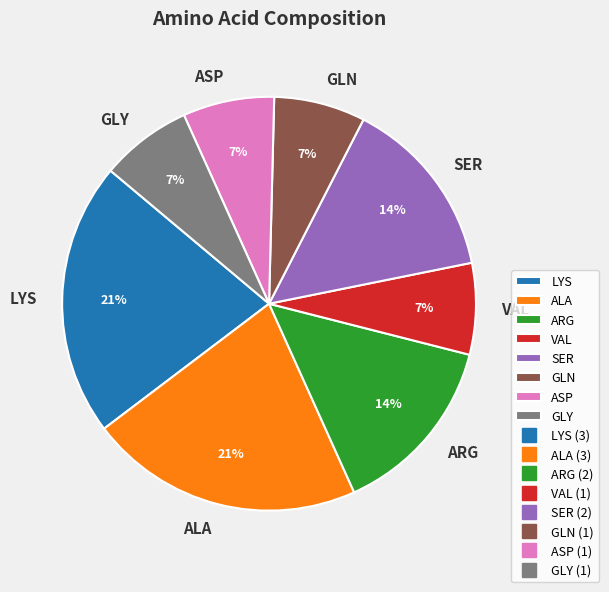

To the nearest percent, what percentage of the pie is LYS?

21%